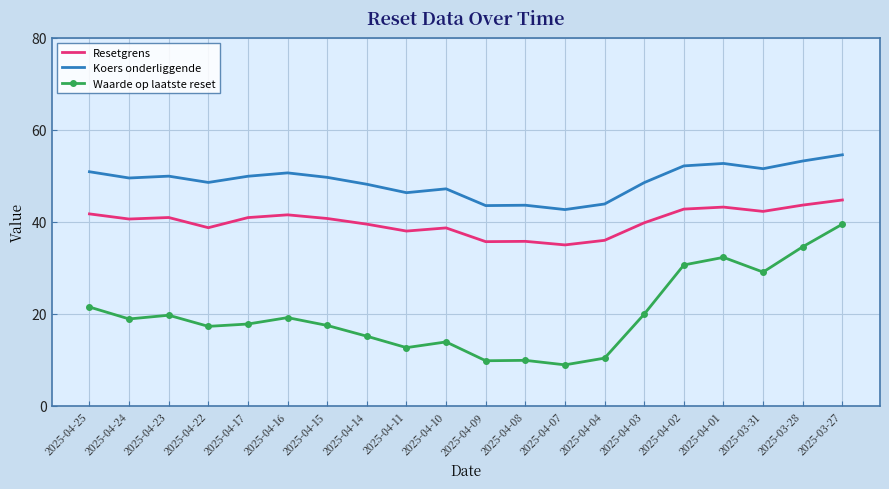

Read the Koers onderliggende value at 2025-04-09.

43.5